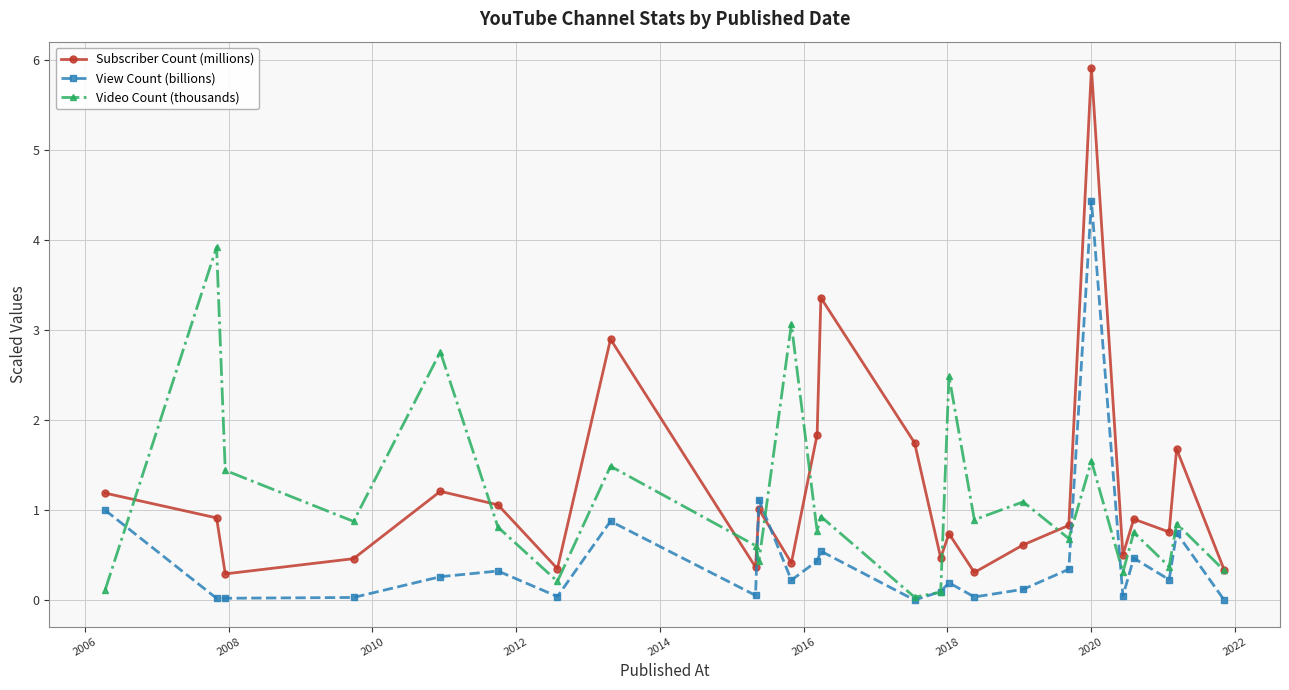

List the series in order of their overall mean, highest first.

Subscriber Count (millions), Video Count (thousands), View Count (billions)